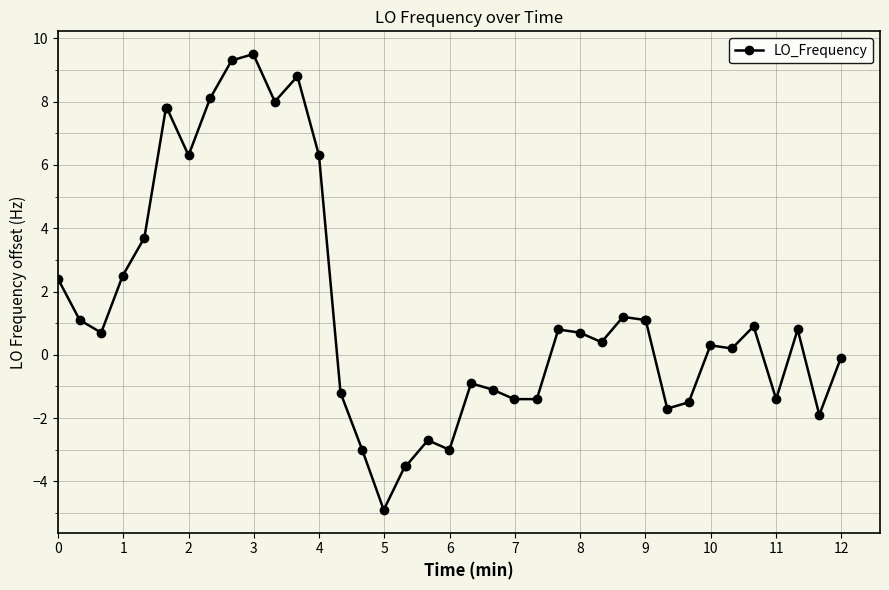

How many values exceed 0?

24